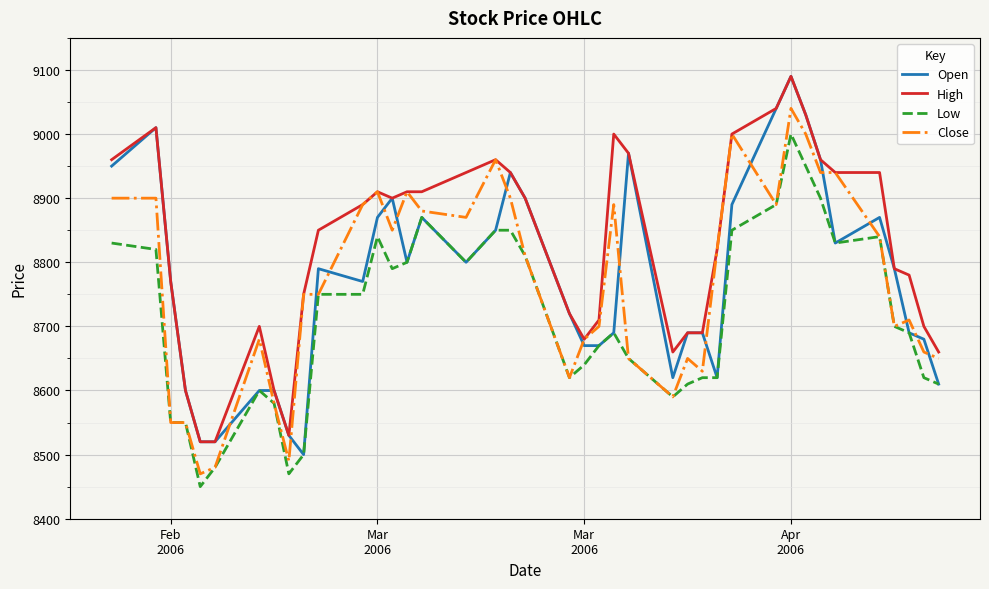

Which series has the largest range (max minus min)?

Open